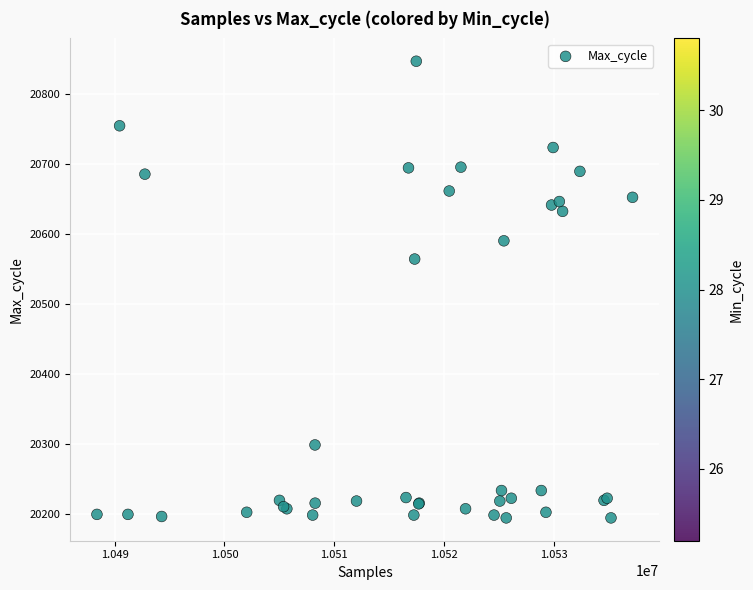

What Y value in the scatter plot is closest to 20520?

20564